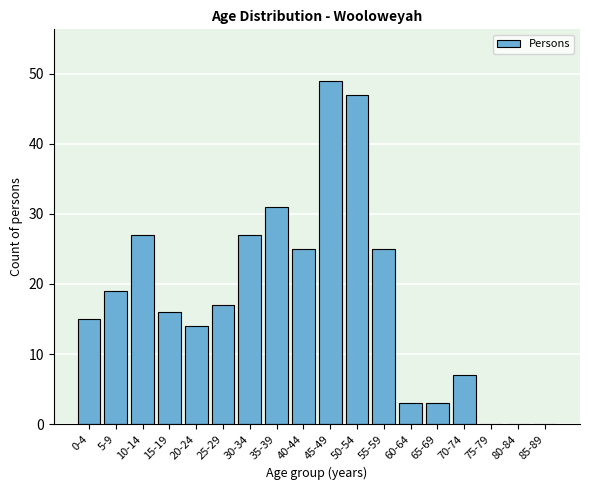

Reading right to left, list all the values displayed in this chart.

85-89=0	80-84=0	75-79=0	70-74=7	65-69=3	60-64=3	55-59=25	50-54=47	45-49=49	40-44=25	35-39=31	30-34=27	25-29=17	20-24=14	15-19=16	10-14=27	5-9=19	0-4=15